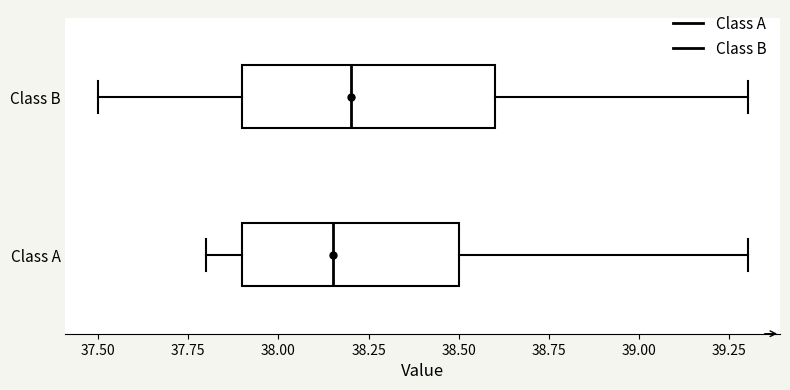

Where does the left whisker of the box for Class B end on the x-axis? The values are not printed on the chart, so give them approximately, as read against the axis.

37.50